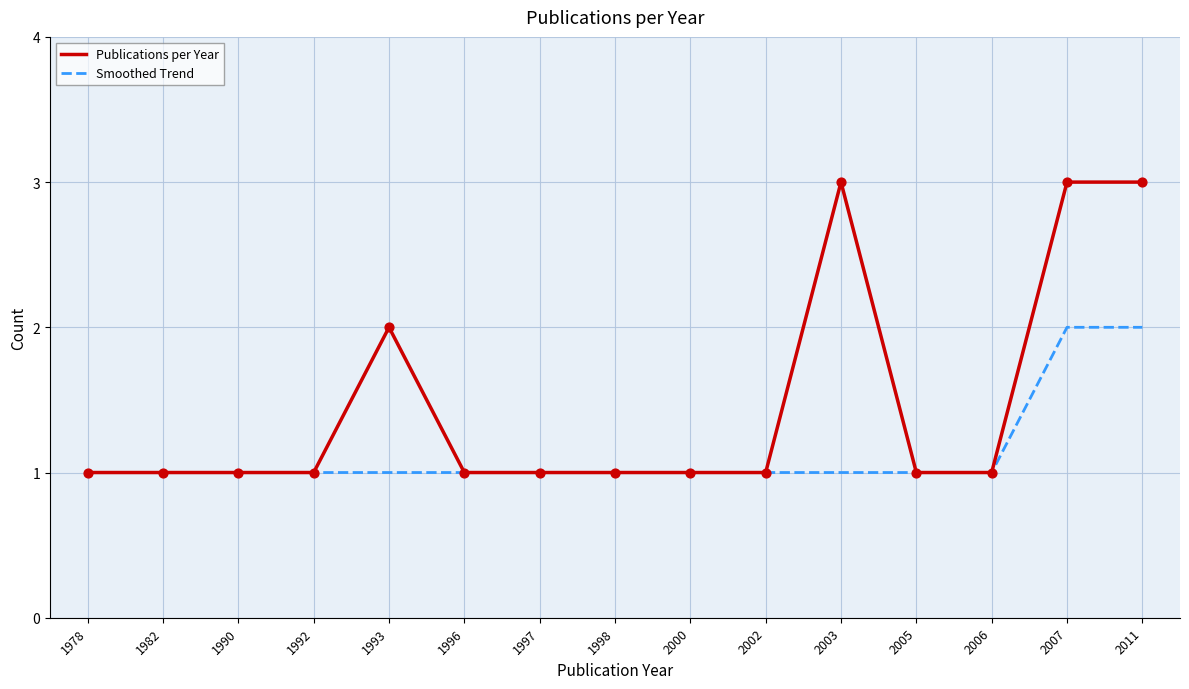

What are all the series names shown in the legend?

Publications per Year, Smoothed Trend